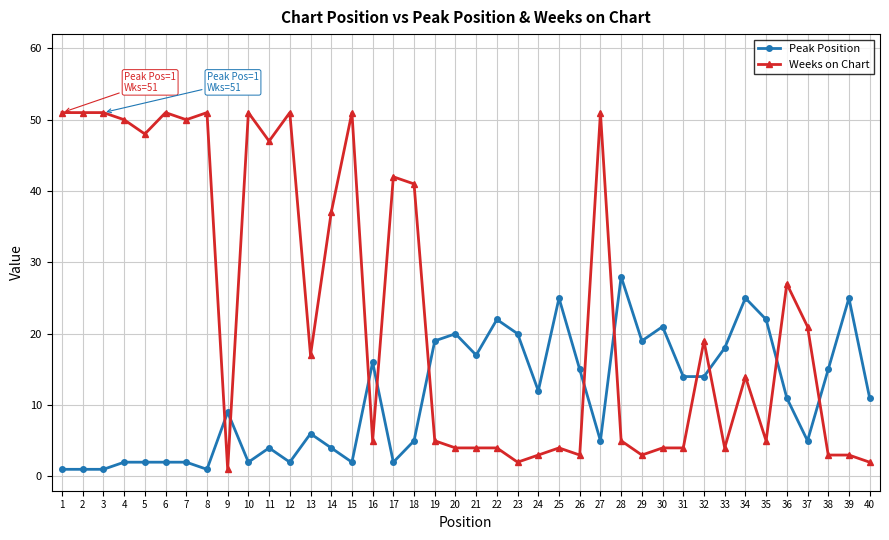

At which category is the sum across all series the highest?

27